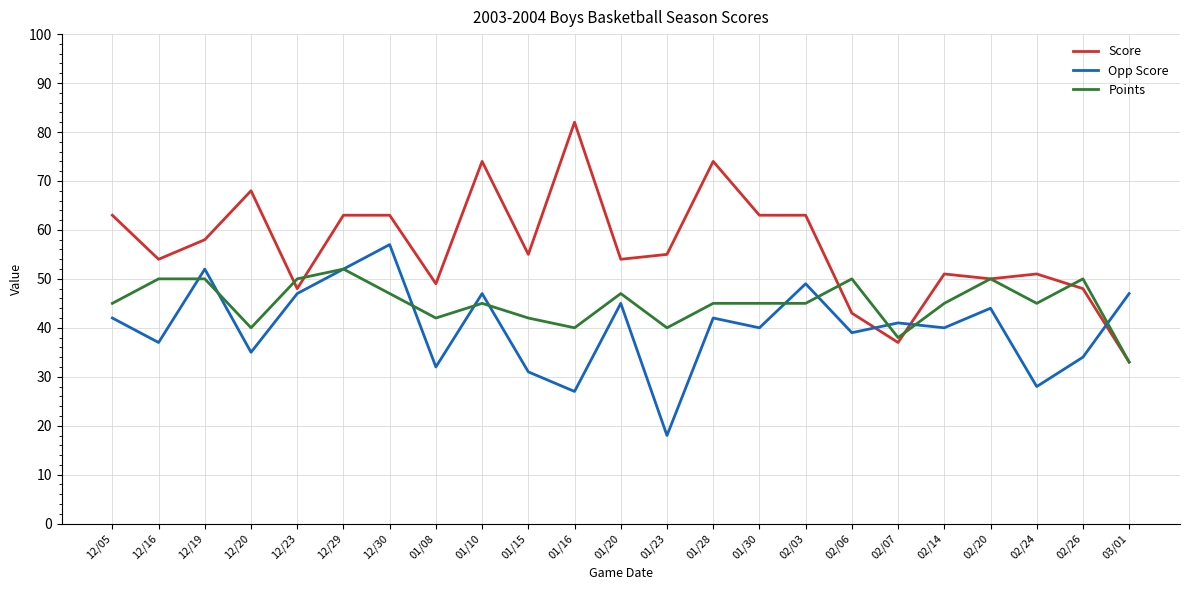

List the series in order of their overall mean, highest first.

Score, Points, Opp Score